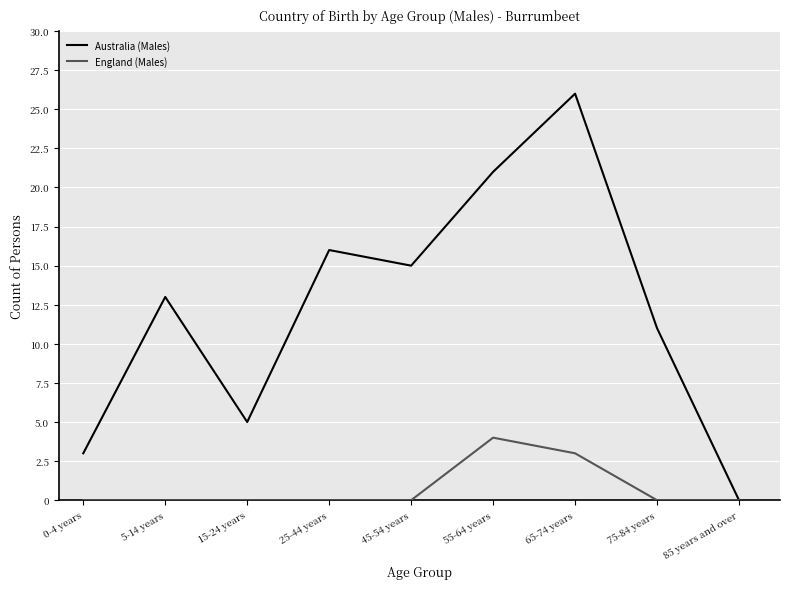

How many lines are shown in the chart?

2